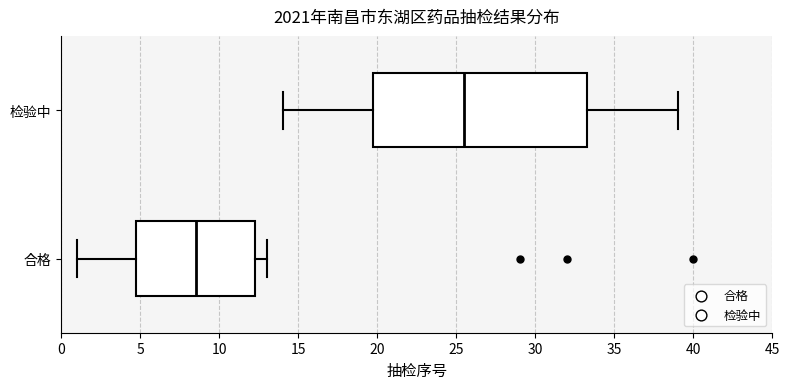

Reading bottom to top, transcribe this box plot: for each box, give where its median line is, the range the box spans, and where its two whiskers end, as read against the x-axis. The values are not printed on the chart, so give them approximately, as read against the axis.

合格: median 8.5, box 5.0 to 12.5, whiskers 1.0 to 13.0
检验中: median 25.5, box 20.0 to 33.5, whiskers 14.0 to 39.0